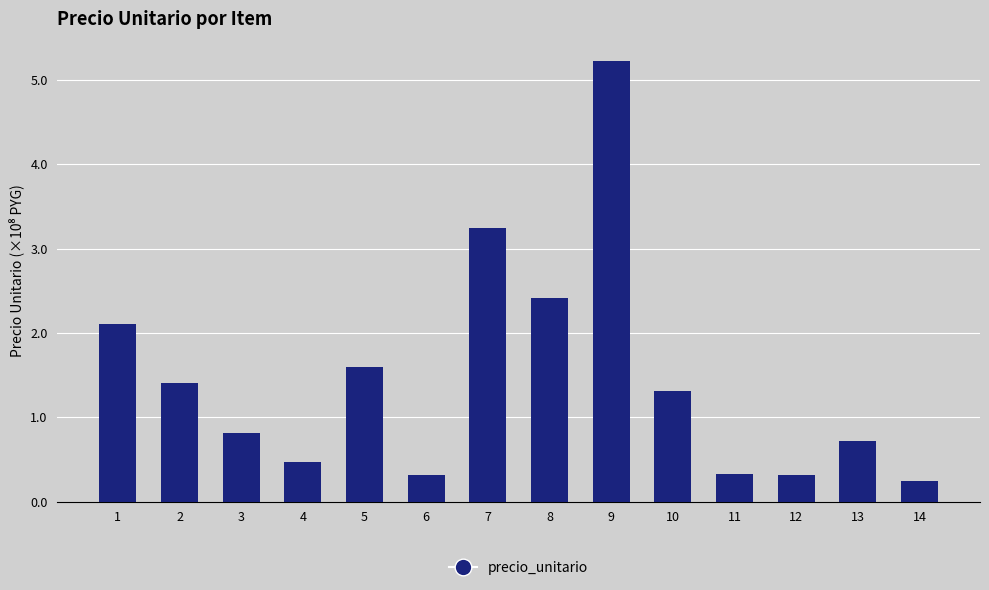

Does the chart contain any negative values?

No